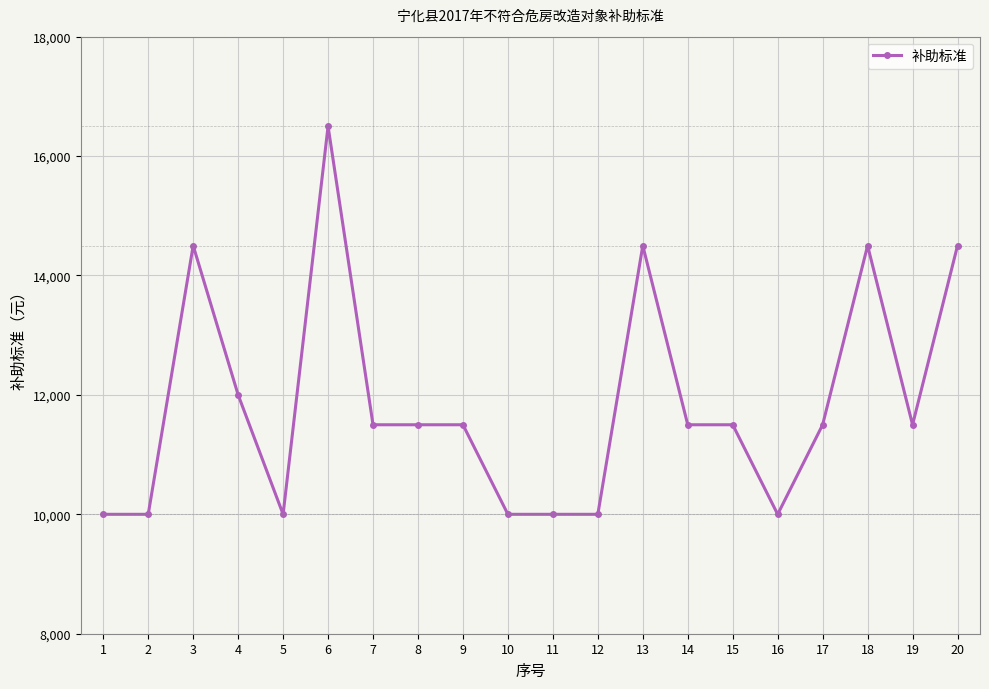

What is the value of the 15th point from the left?

11500